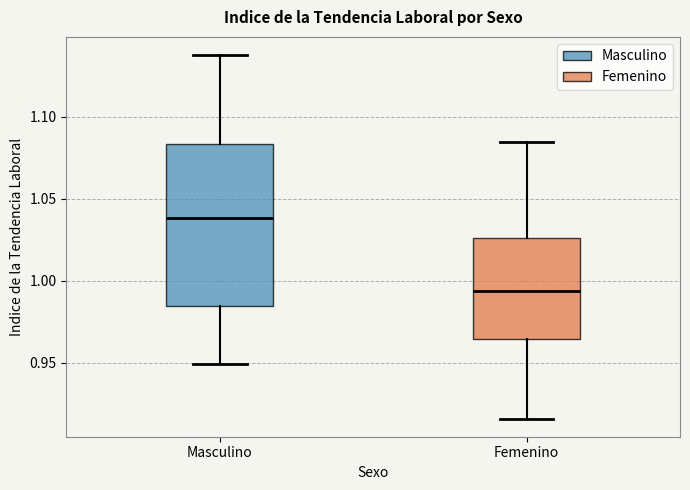

Comparing the boxes themselves (not the whiskers), which one is the tallest?

Masculino